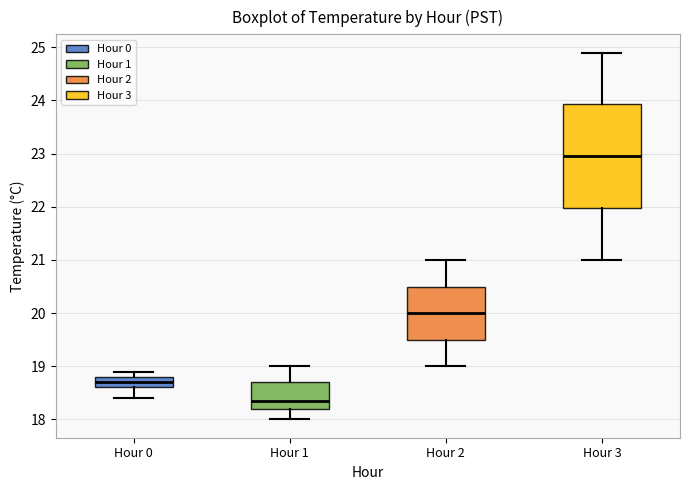

Reading left to right, read every box against the y-axis: the position of its median line, the range the box covers, and the ends of its whiskers. The values are not printed on the chart, so give them approximately, as read against the axis.

Hour 0: median 18.7, box 18.6 to 18.8, whiskers 18.4 to 18.9
Hour 1: median 18.4, box 18.2 to 18.7, whiskers 18.0 to 19.0
Hour 2: median 20.0, box 19.5 to 20.5, whiskers 19.0 to 21.0
Hour 3: median 23.0, box 22.0 to 23.9, whiskers 21.0 to 24.9